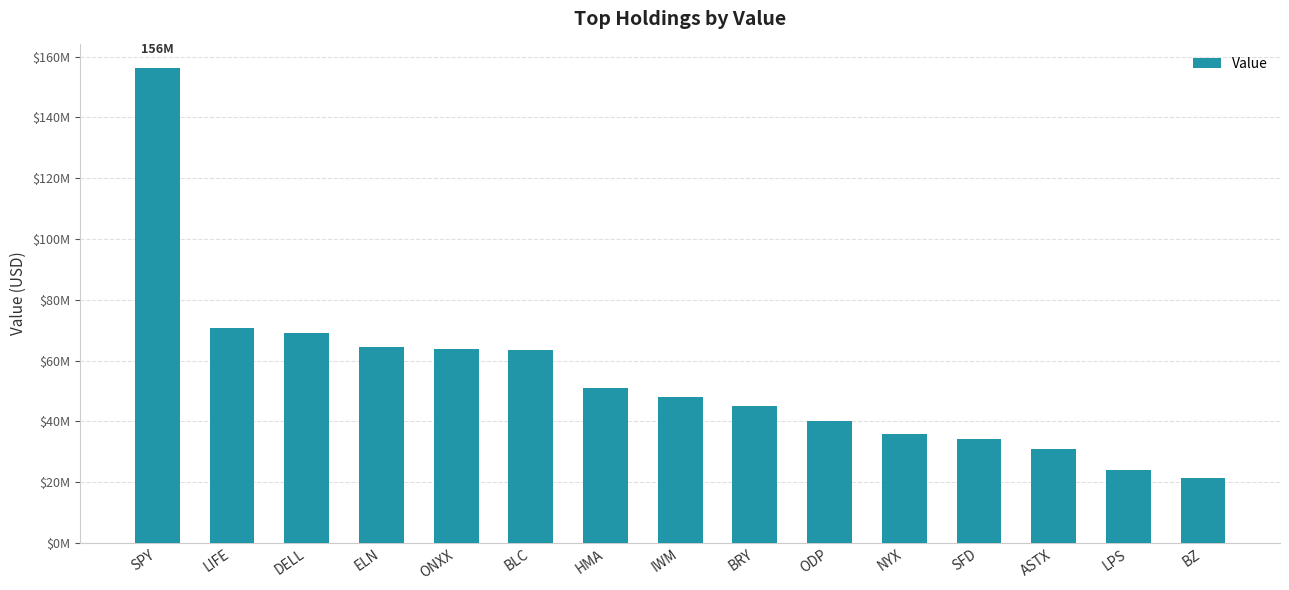

Are the bars horizontal?

No